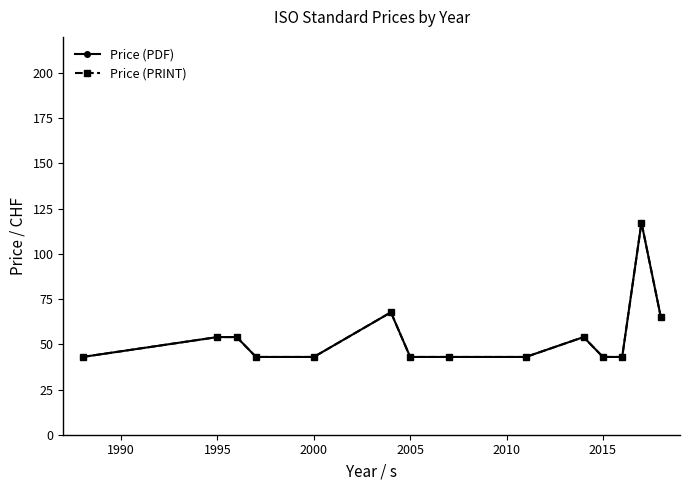

True or false: Price (PRINT) and Price (PDF) intersect in this chart.

False